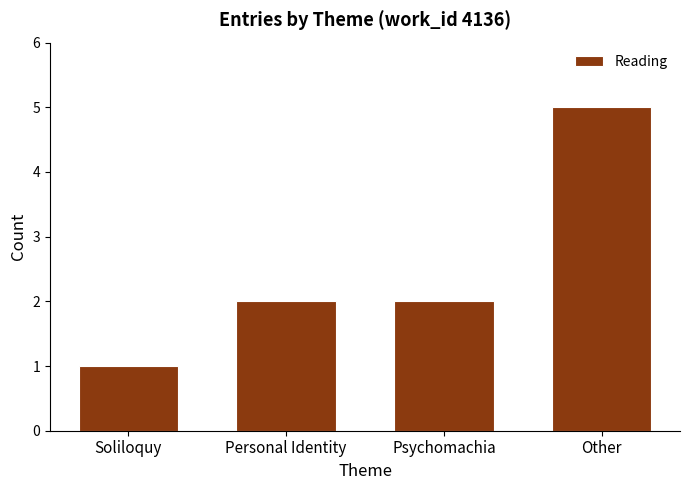

Reading left to right, transcribe all the data shown in this chart.

Soliloquy=1	Personal Identity=2	Psychomachia=2	Other=5